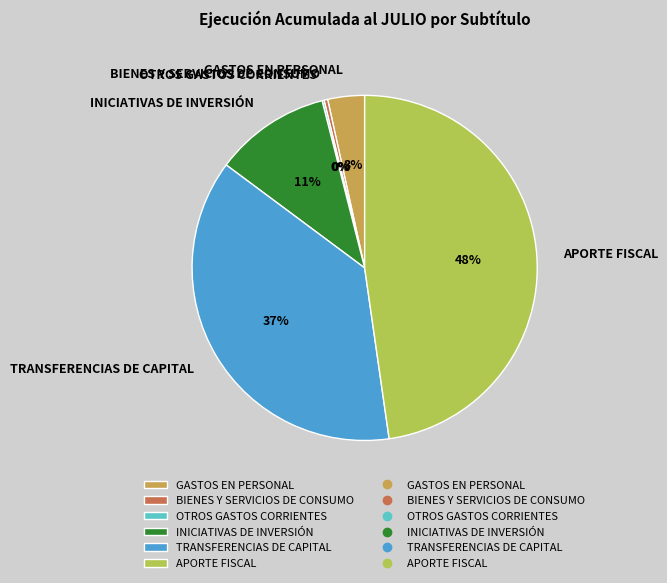

Is there a majority slice in this chart?

No